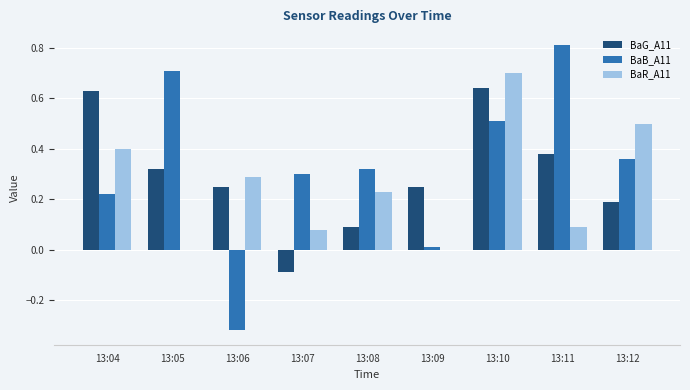

The value of BaR_A11 at 13:10 is 0.7. True or false?

True